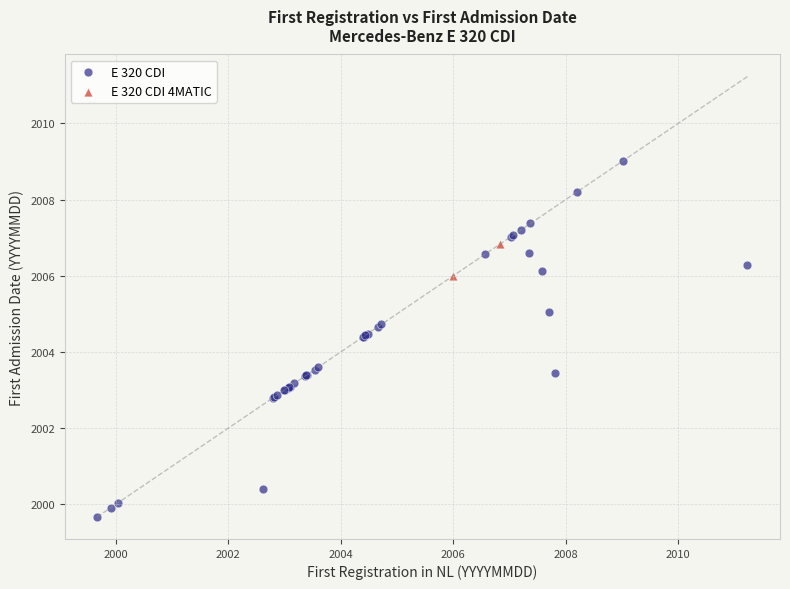

What are all the series names shown in the legend?

E 320 CDI, E 320 CDI 4MATIC